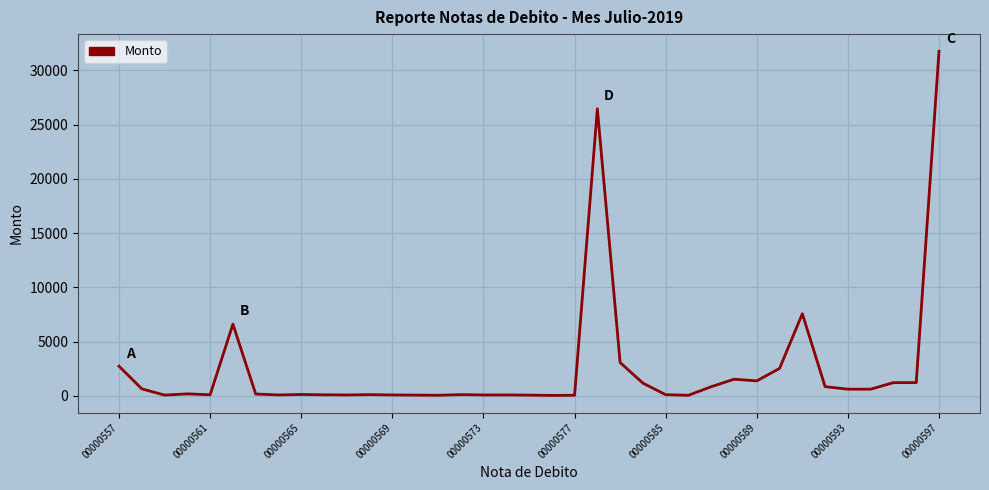

What is the maximum value shown in the chart?

31762.7